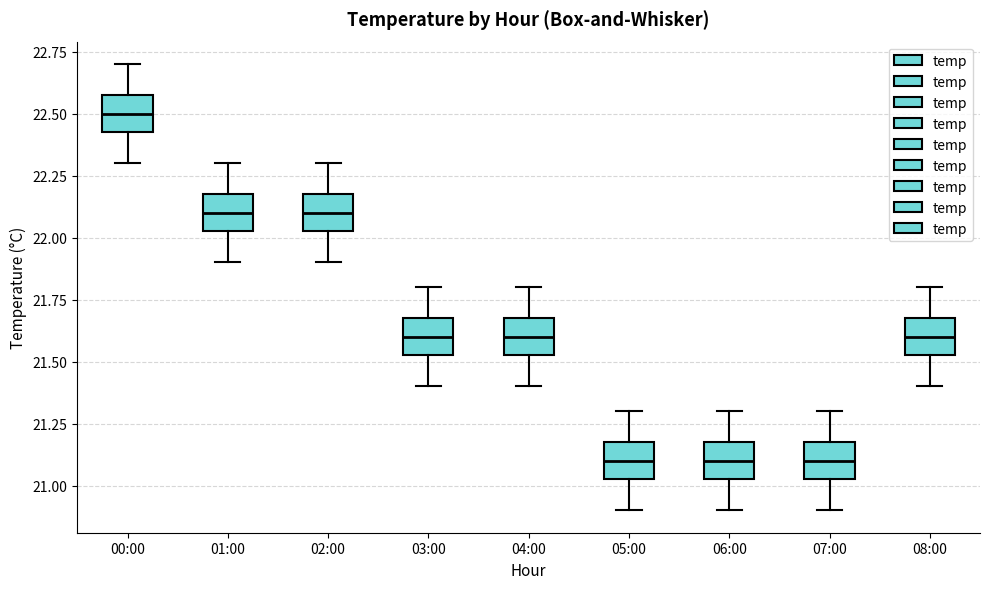

Reading left to right, read every box against the y-axis: the position of its median line, the range the box covers, and the ends of its whiskers. The values are not printed on the chart, so give them approximately, as read against the axis.

00:00: median 22.50, box 22.45 to 22.60, whiskers 22.30 to 22.70
01:00: median 22.10, box 22.05 to 22.20, whiskers 21.90 to 22.30
02:00: median 22.10, box 22.05 to 22.20, whiskers 21.90 to 22.30
03:00: median 21.60, box 21.55 to 21.70, whiskers 21.40 to 21.80
04:00: median 21.60, box 21.55 to 21.70, whiskers 21.40 to 21.80
05:00: median 21.10, box 21.05 to 21.20, whiskers 20.90 to 21.30
06:00: median 21.10, box 21.05 to 21.20, whiskers 20.90 to 21.30
07:00: median 21.10, box 21.05 to 21.20, whiskers 20.90 to 21.30
08:00: median 21.60, box 21.55 to 21.70, whiskers 21.40 to 21.80